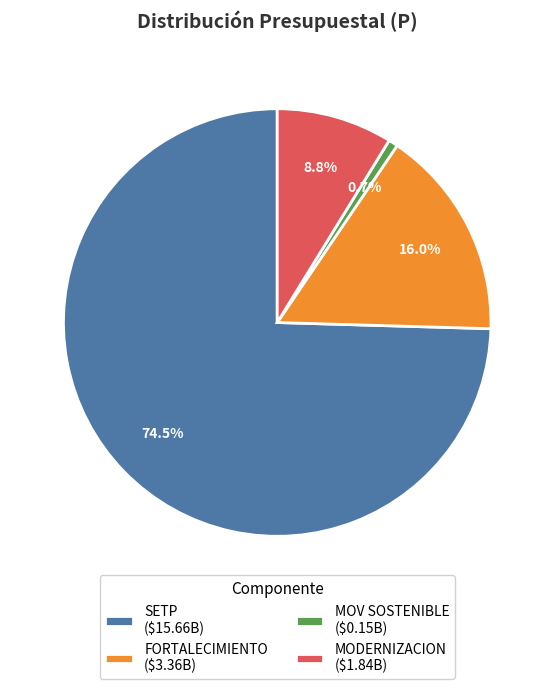

What is the total percentage of MOV SOSTENIBLE and FORTALECIMIENTO?

16.7%